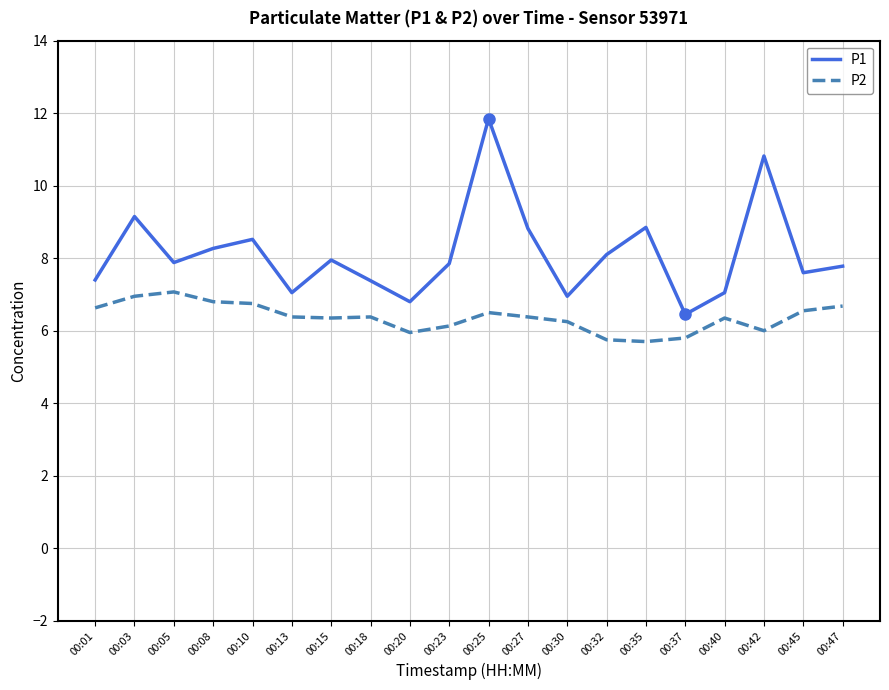

What is the difference between the maximum and minimum values in the P1 series?

5.4